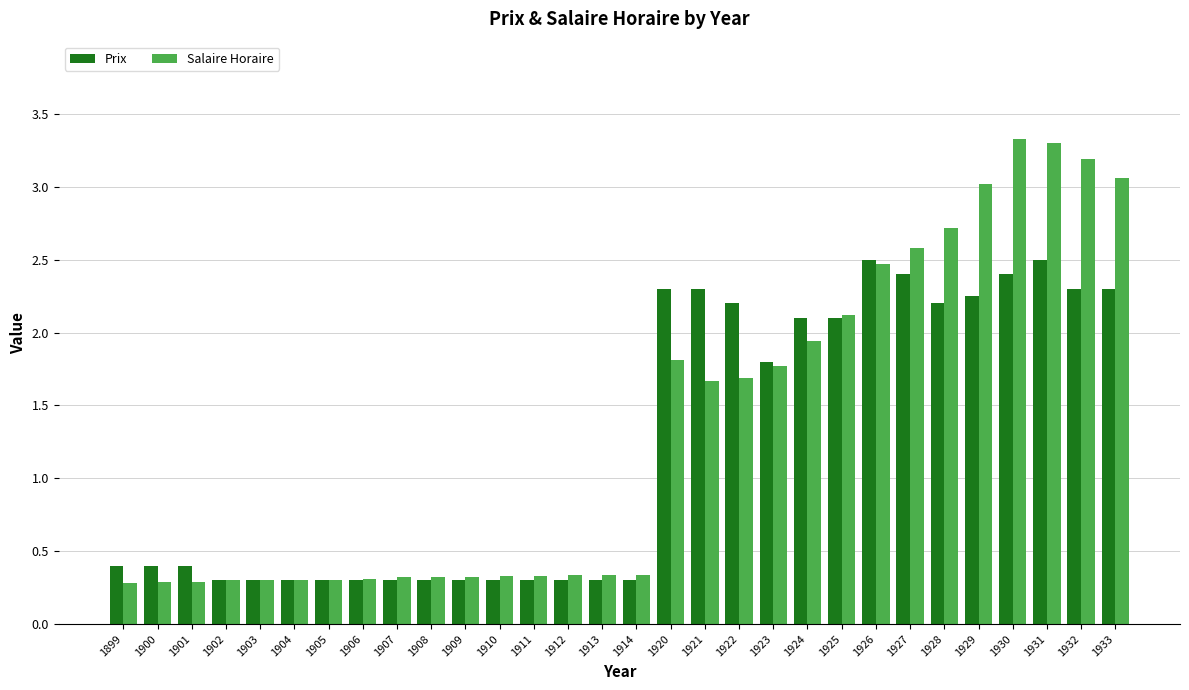

What is the total value across all series at 1907?

0.6